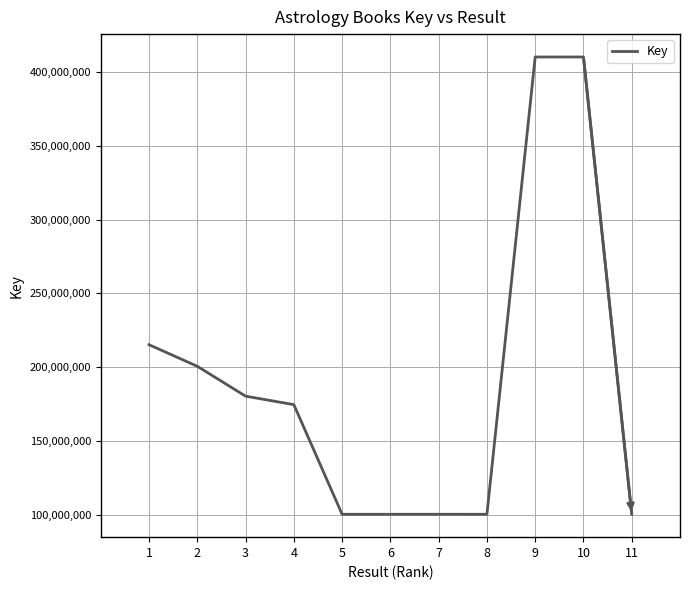

What is the change in value from 1 to 3?

-34831242